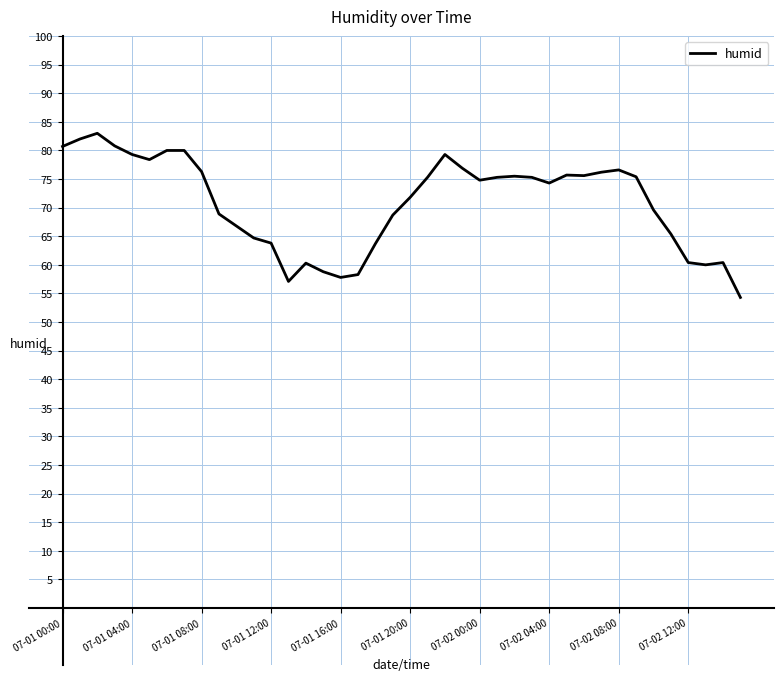

What is the smallest value displayed?

54.3